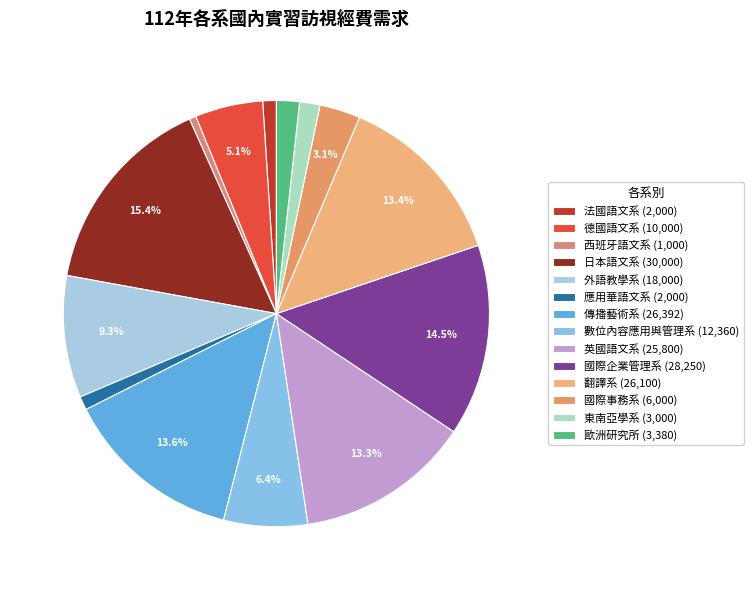

Do 外語教學系 and 西班牙語文系 together represent more than half of the pie?

No